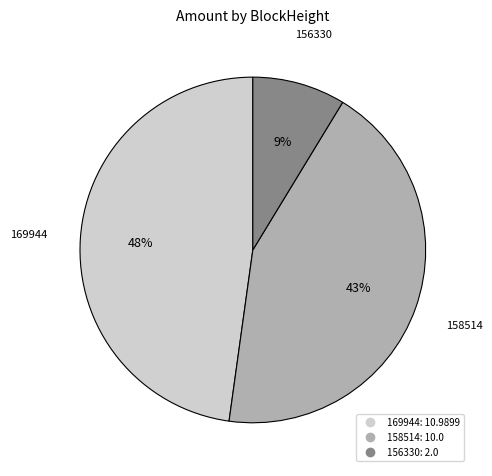

Which has a higher value, 169944 or 158514?

169944